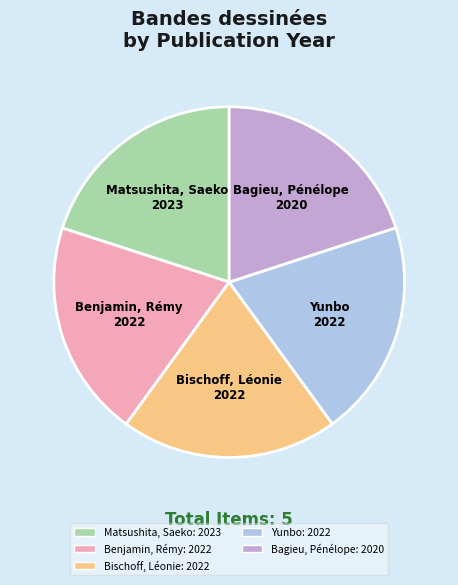

The Bagieu, Pénélope slice represents 31% of the pie. True or false?

False